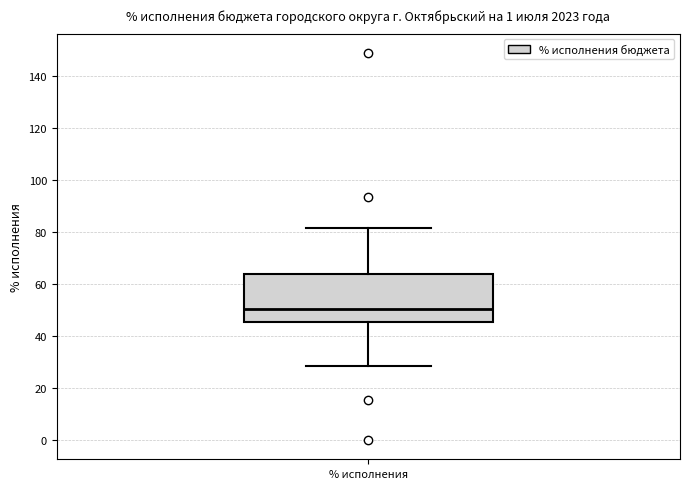

Where does the upper whisker of the box for % исполнения end on the y-axis? The values are not printed on the chart, so give them approximately, as read against the axis.

82